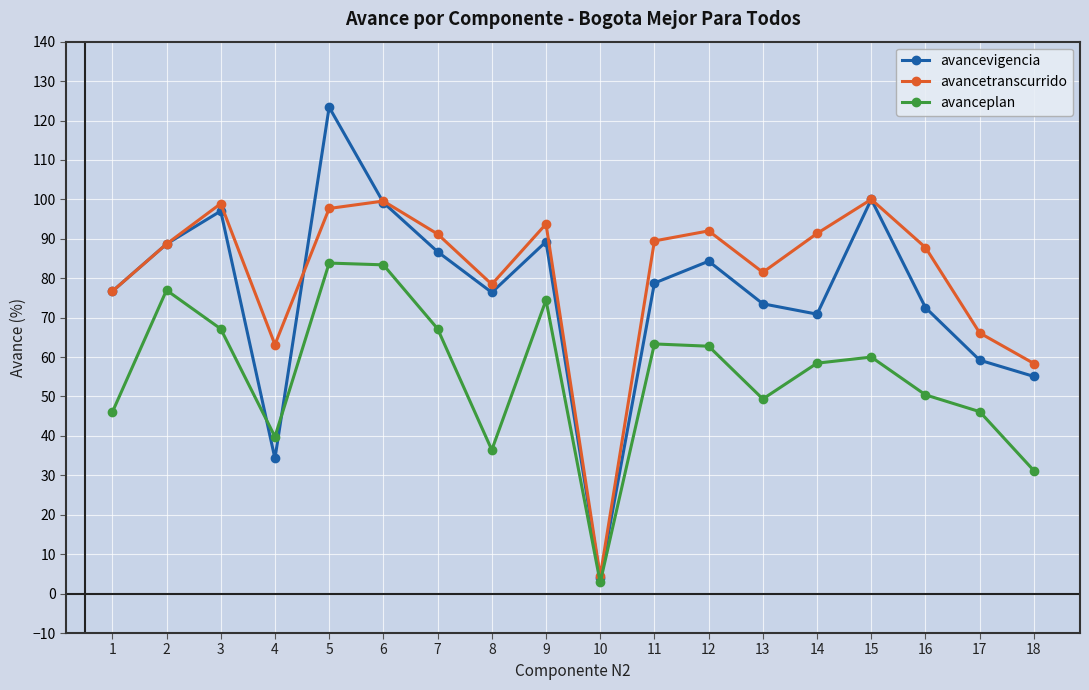

Does the chart display data point markers on the line(s)?

Yes